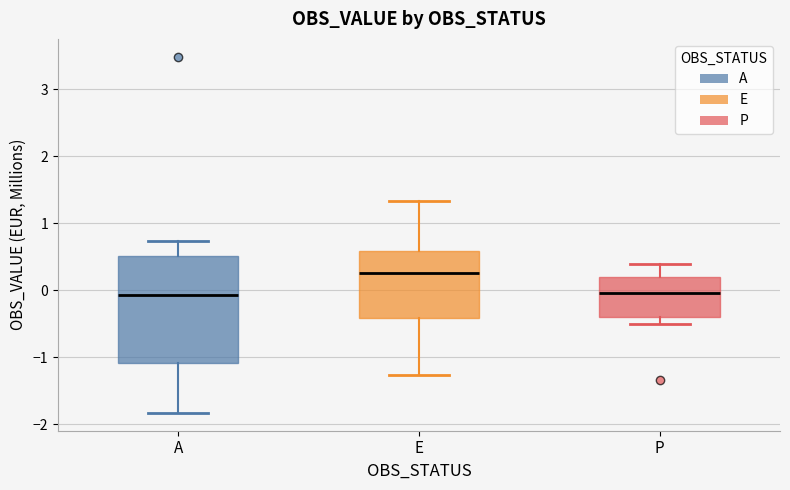

Reading left to right, read every box against the y-axis: the position of its median line, the range the box covers, and the ends of its whiskers. The values are not printed on the chart, so give them approximately, as read against the axis.

A: median -0.1, box -1.1 to 0.5, whiskers -1.8 to 0.7
E: median 0.3, box -0.4 to 0.6, whiskers -1.3 to 1.3
P: median 0.0, box -0.4 to 0.2, whiskers -0.5 to 0.4